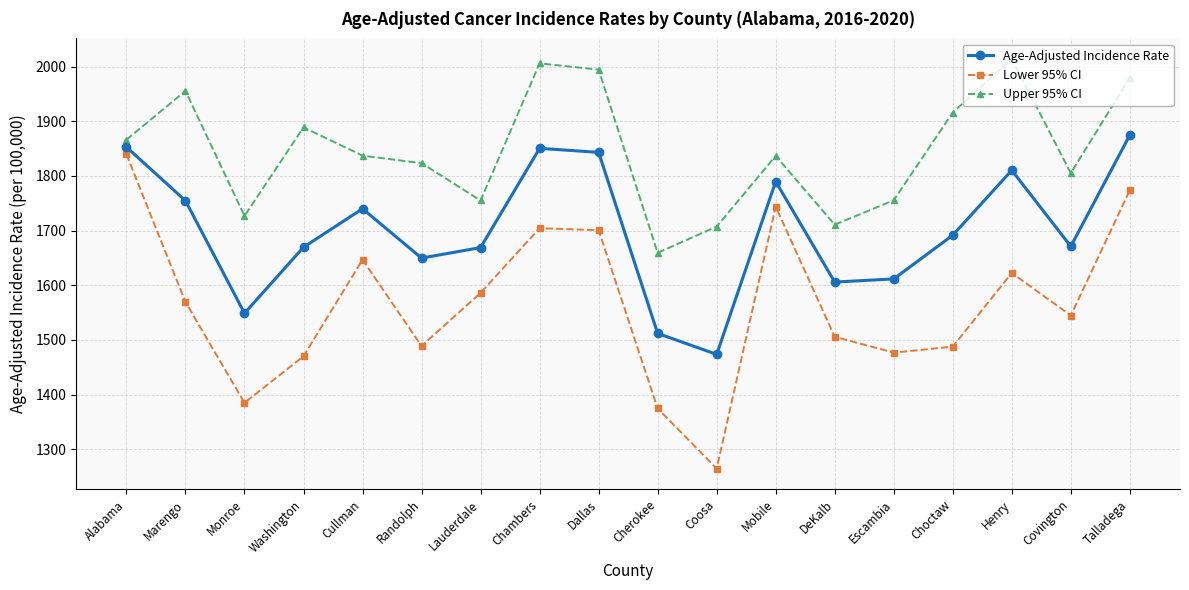

True or false: Age-Adjusted Incidence Rate and Upper 95% CI cross at least once.

False